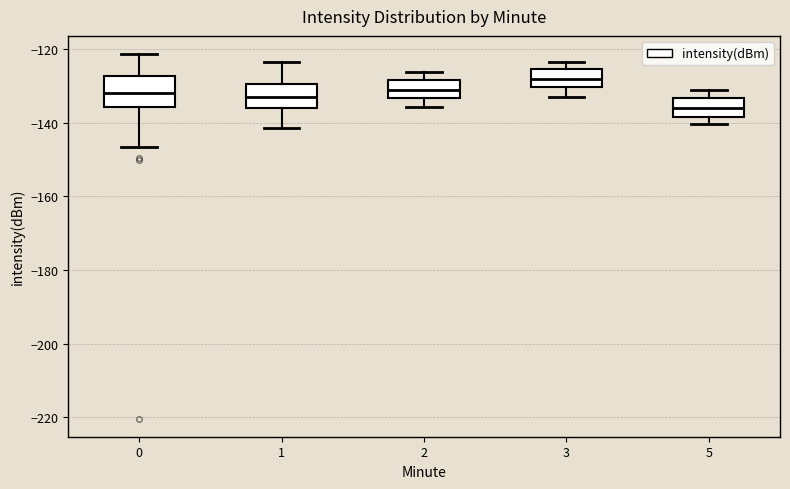

Which box has the highest median line?

3